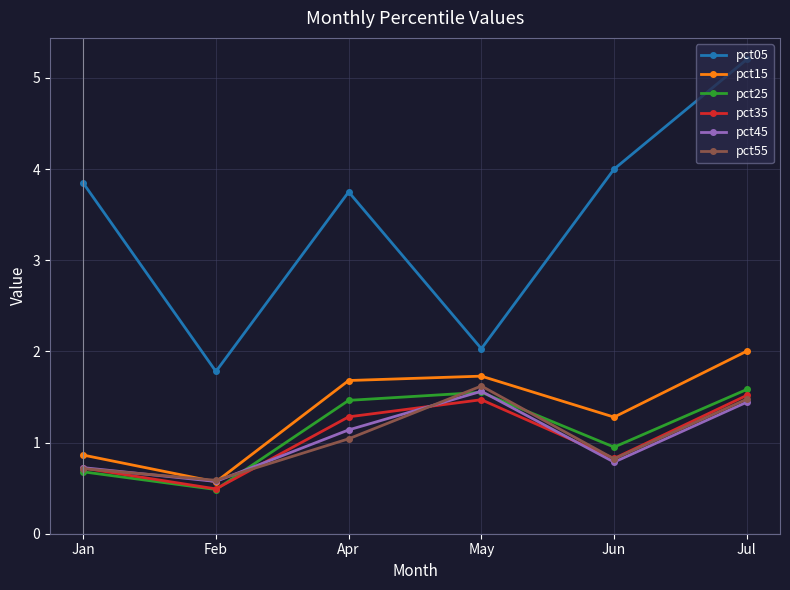

Where does the pct05 series first go above 3?

Jan